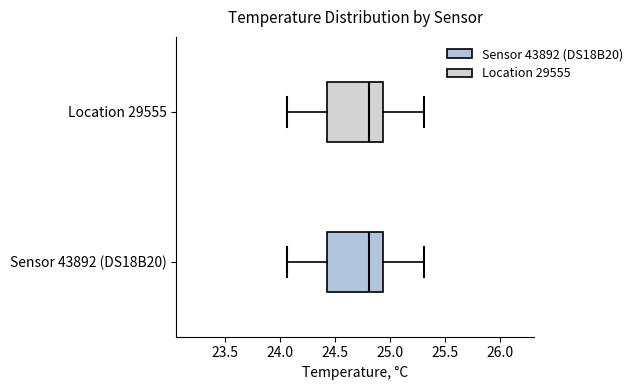

Reading bottom to top, read every box against the x-axis: the position of its median line, the range the box covers, and the ends of its whiskers. The values are not printed on the chart, so give them approximately, as read against the axis.

Sensor 43892 (DS18B20): median 24.80, box 24.45 to 24.95, whiskers 24.05 to 25.30
Location 29555: median 24.80, box 24.45 to 24.95, whiskers 24.05 to 25.30